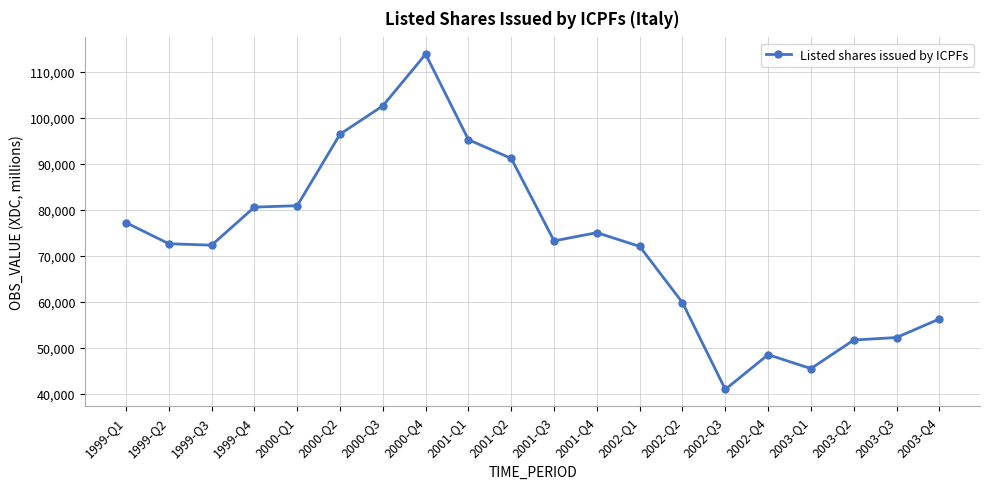

What is the difference between the values at 2001-Q3 and 2001-Q4?

1792